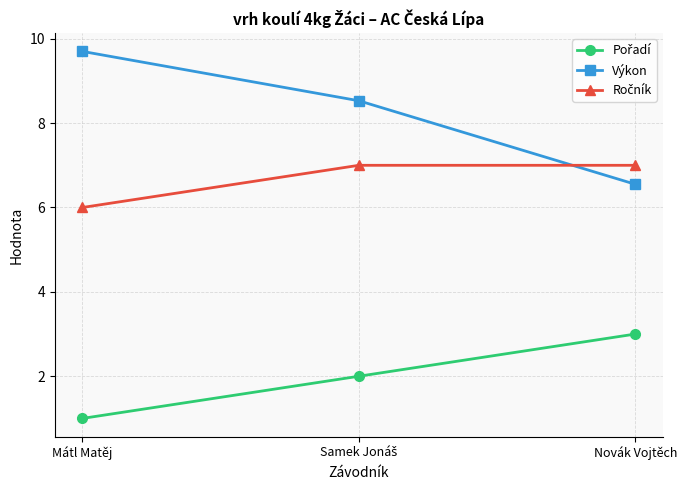

Which series has the widest spread of values?

Výkon